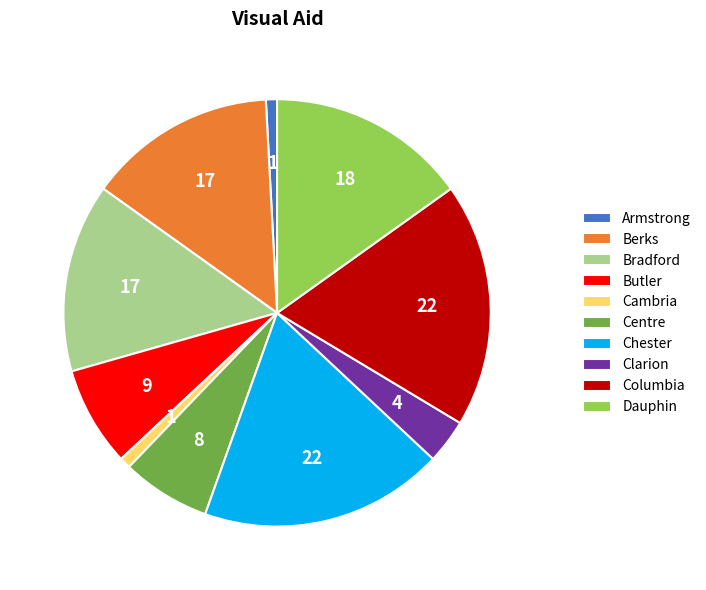

Combined, do Berks and Centre account for over 50%?

No